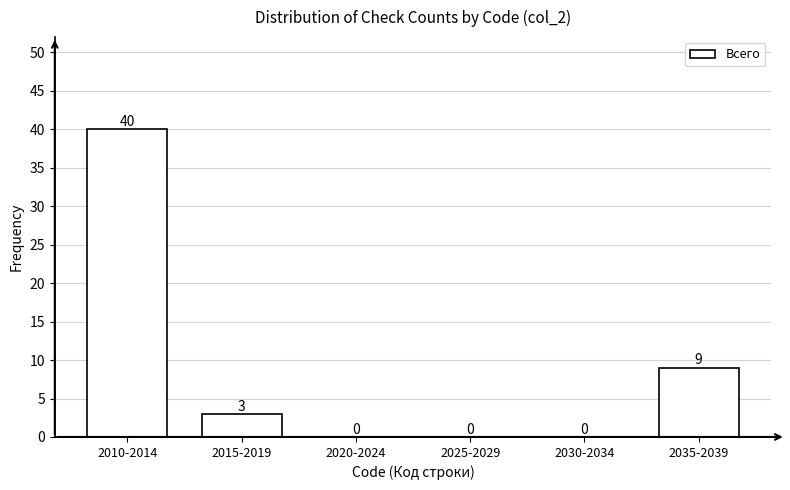

Reading left to right, what are all the values shown in this chart?

2010-2014=40	2015-2019=3	2020-2024=0	2025-2029=0	2030-2034=0	2035-2039=9